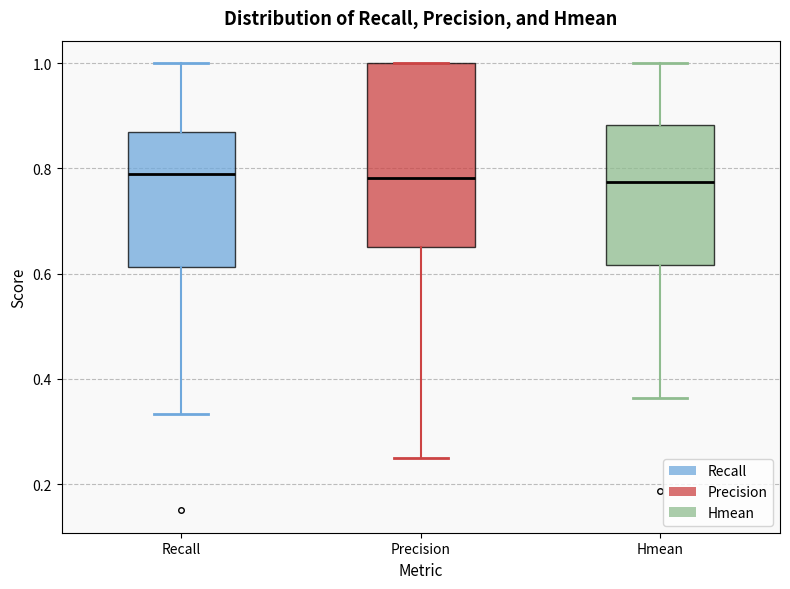

Which box is the tallest, from its lower edge to its upper edge?

Precision